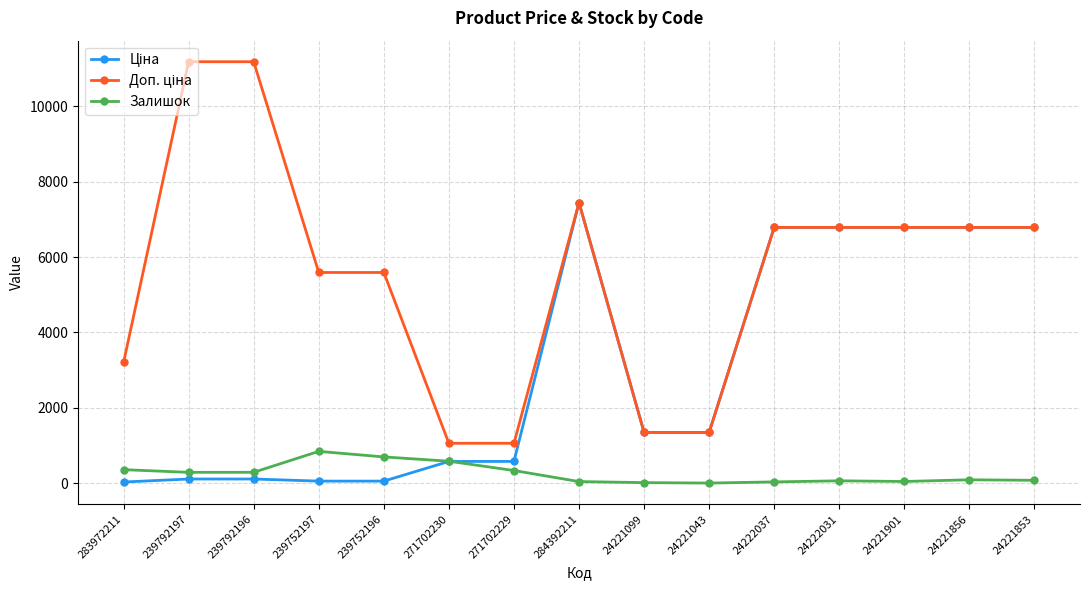

What is the spread (max minus min) of values at 271702230?

481.9